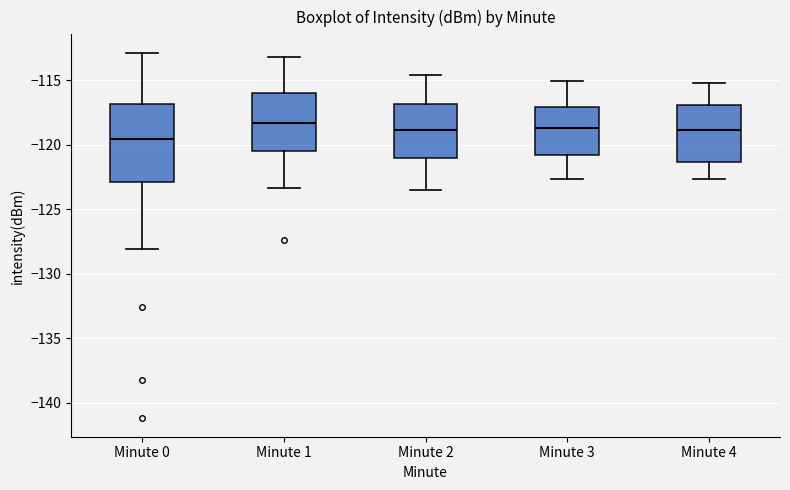

Reading left to right, transcribe this box plot: for each box, give where its median line is, the range the box spans, and where its two whiskers end, as read against the y-axis. The values are not printed on the chart, so give them approximately, as read against the axis.

Minute 0: median -119.5, box -123.0 to -117.0, whiskers -128.0 to -113.0
Minute 1: median -118.5, box -120.5 to -116.0, whiskers -123.5 to -113.0
Minute 2: median -119.0, box -121.0 to -117.0, whiskers -123.5 to -114.5
Minute 3: median -118.5, box -121.0 to -117.0, whiskers -122.5 to -115.0
Minute 4: median -119.0, box -121.5 to -117.0, whiskers -122.5 to -115.0